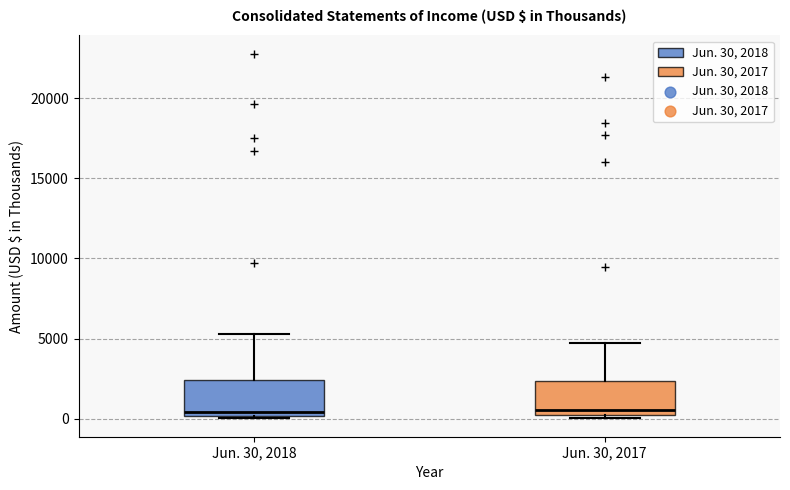

Reading left to right, transcribe this box plot: for each box, give where its median line is, the range the box spans, and where its two whiskers end, as read against the y-axis. The values are not printed on the chart, so give them approximately, as read against the axis.

Jun. 30, 2018: median 500, box 0 to 2500, whiskers 0 (just below the box's lower edge) to 5500
Jun. 30, 2017: median 500, box 0 to 2500, whiskers 0 (just below the box's lower edge) to 4500